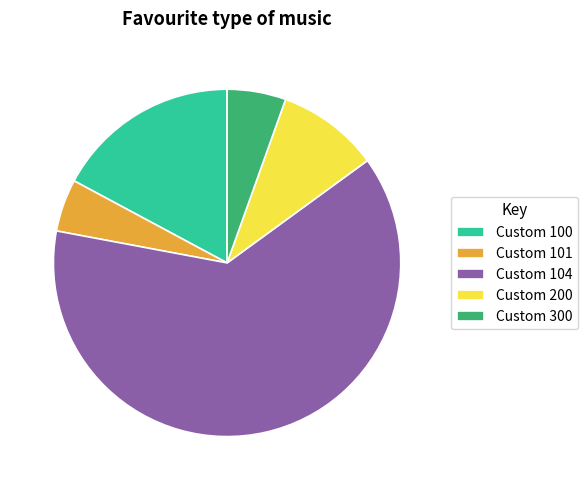

Is Custom 200 the majority of the pie?

No